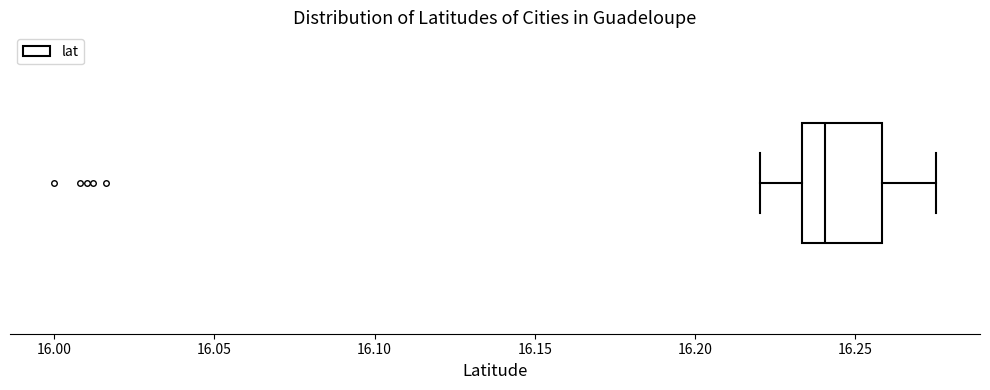

Transcribe this box plot: give where the median line is, the range the box spans, and where the two whiskers end, as read against the x-axis. The values are not printed on the chart, so give them approximately, as read against the axis.

median 16.240, box 16.235 to 16.260, whiskers 16.220 to 16.275